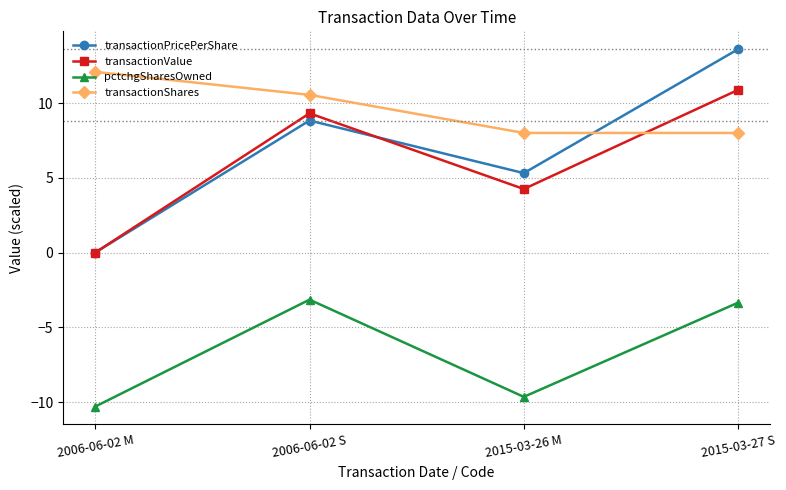

Rank the categories by transactionValue value from highest to lowest.

2015-03-27 S, 2006-06-02 S, 2015-03-26 M, 2006-06-02 M